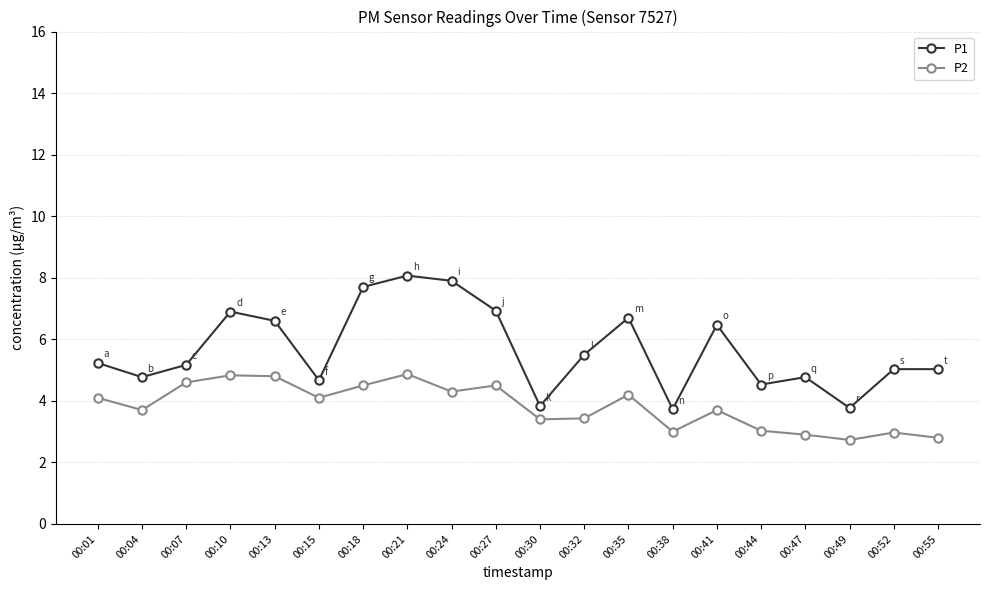

At how many categories does at least one series exceed 3?

20